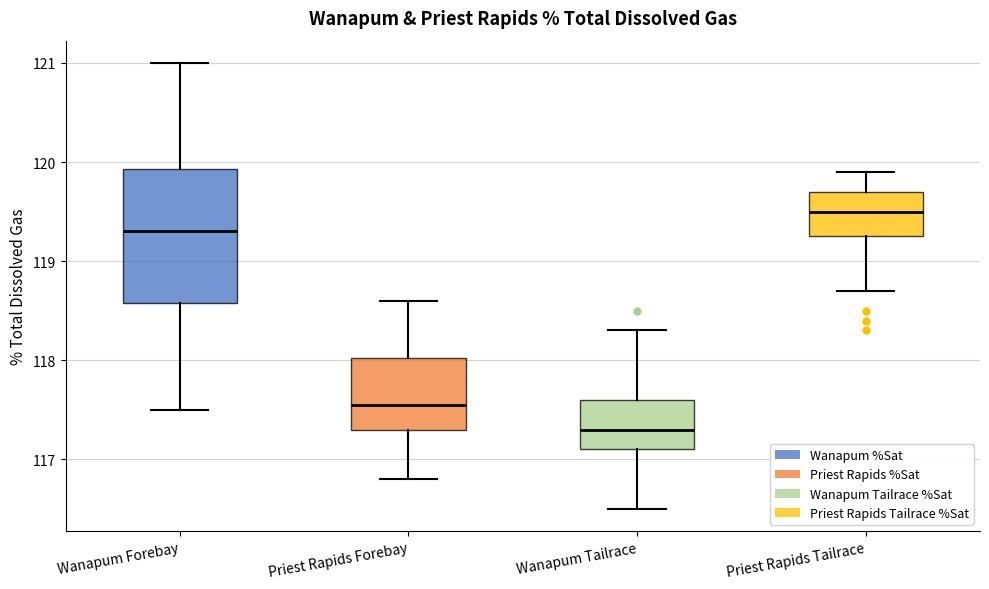

Which box's median line is the lowest?

Wanapum Tailrace